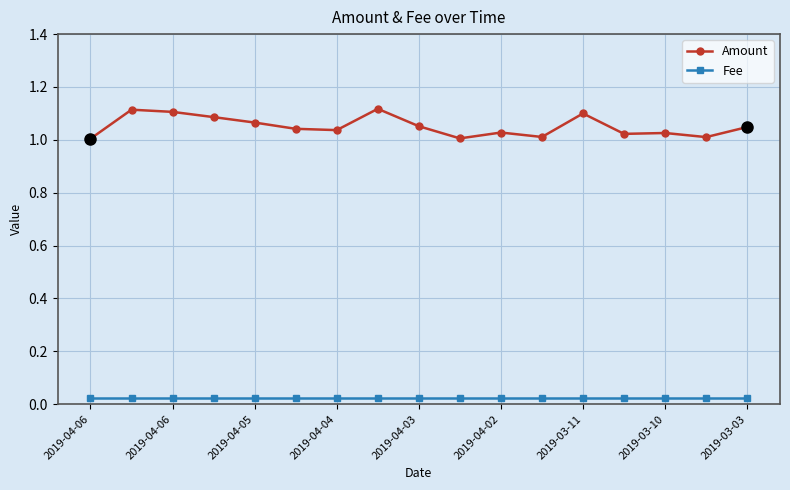

What are all the series names shown in the legend?

Amount, Fee